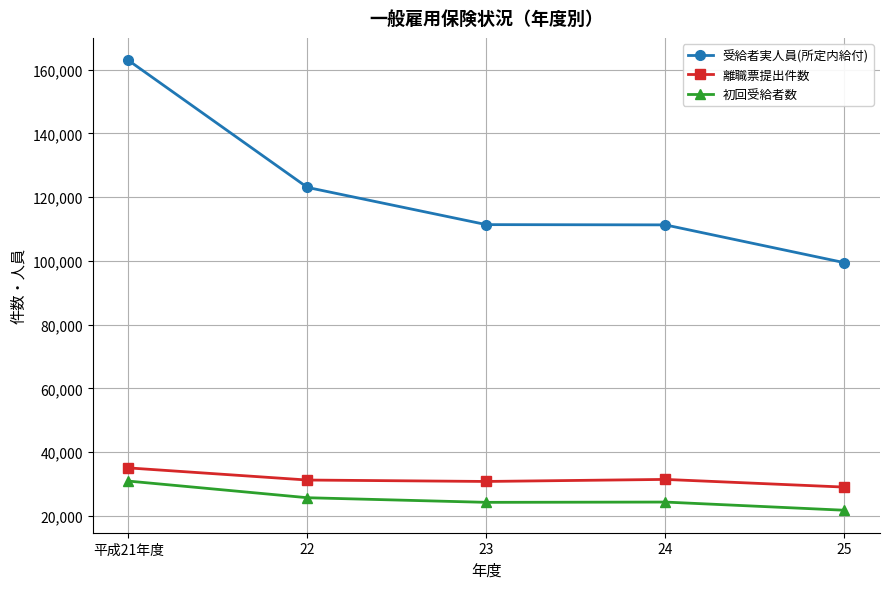

How many values in the 初回受給者数 series are below 24341?

2